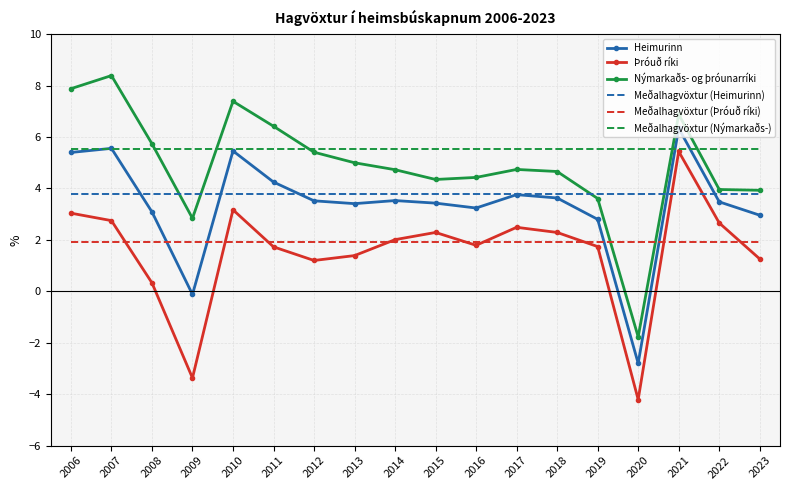

At which label does Nýmarkaðs- og þróunarríki reach its minimum?

2020